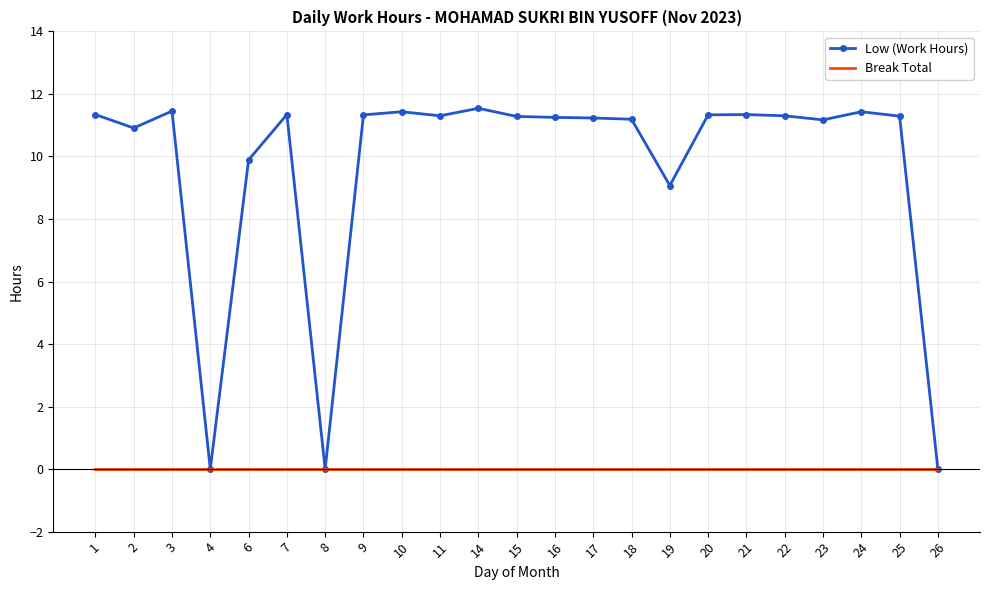

Count the number of data series in this chart.

2